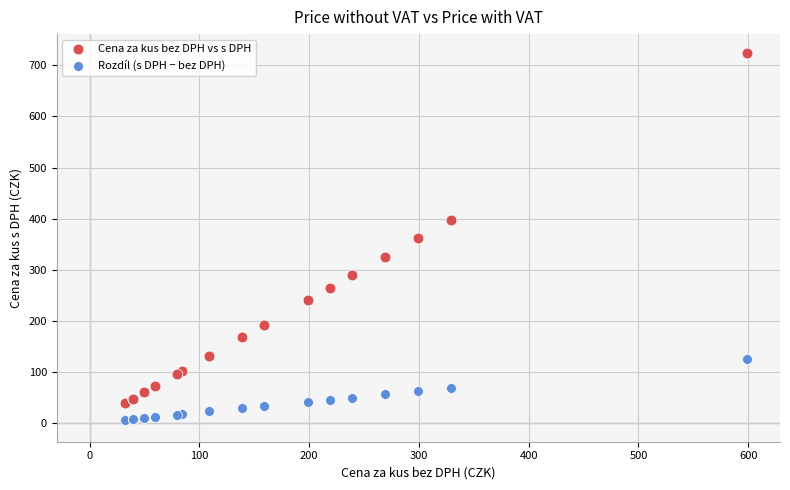

Which series contains the lowest Y value?

Rozdíl (s DPH − bez DPH)